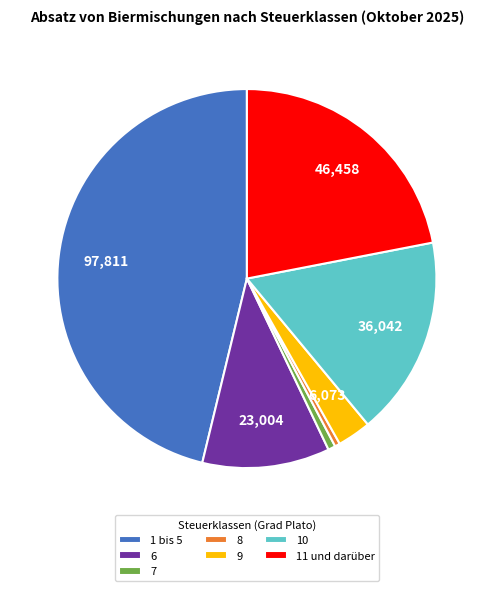

Between 1 bis 5 and 11 und darüber, which is larger?

1 bis 5